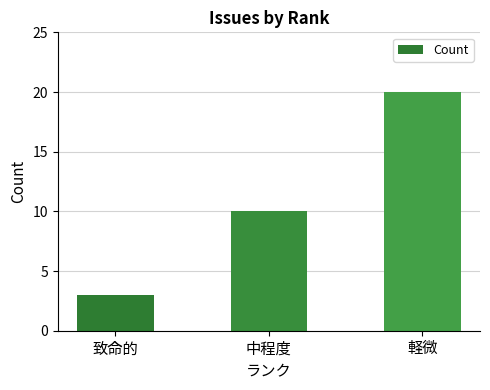

What is the value of the 1st bar from the left?

3